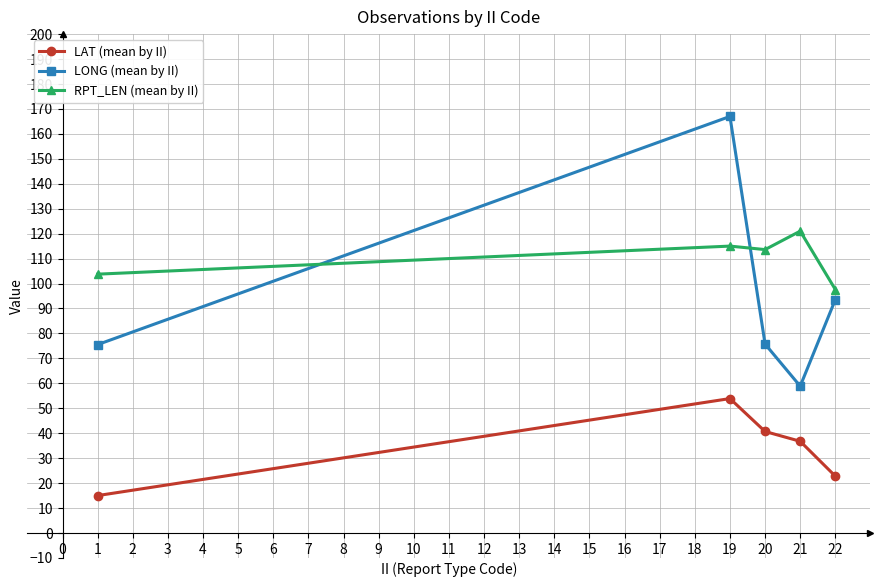

Which series has the largest range (max minus min)?

LONG (mean by II)